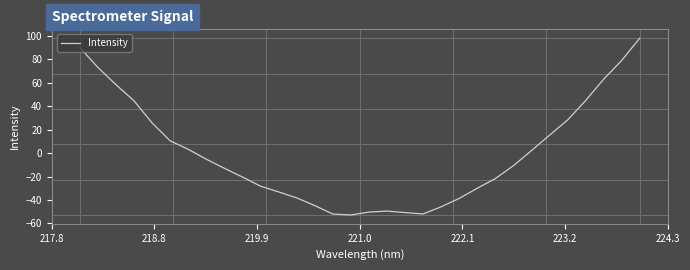

How many positive values are there?

14